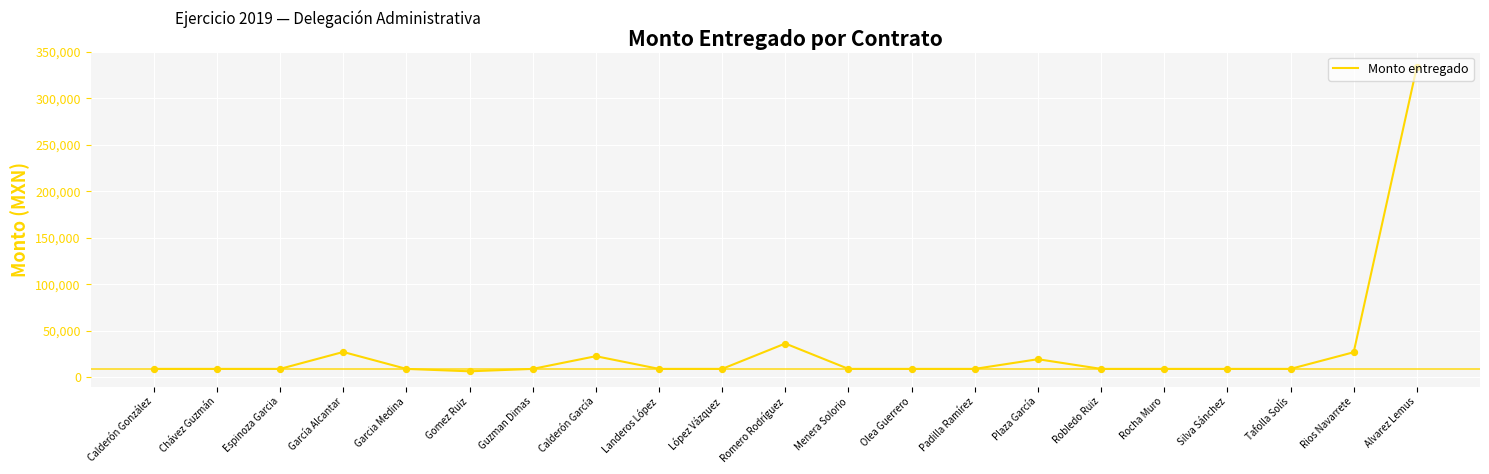

Approximately how many times larger is the value at Calderón García compared to Tafolla Solís?

2.5